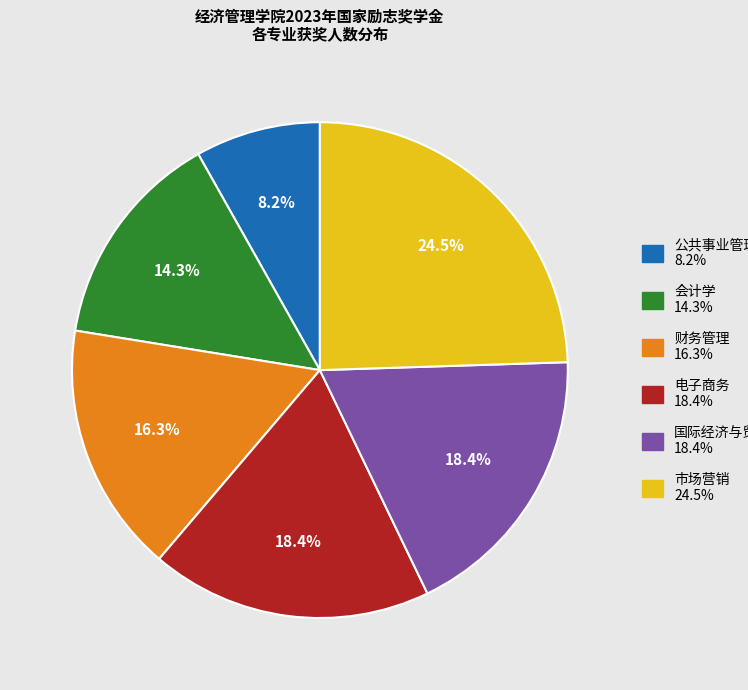

Does 会计学 account for over 50% of the chart?

No